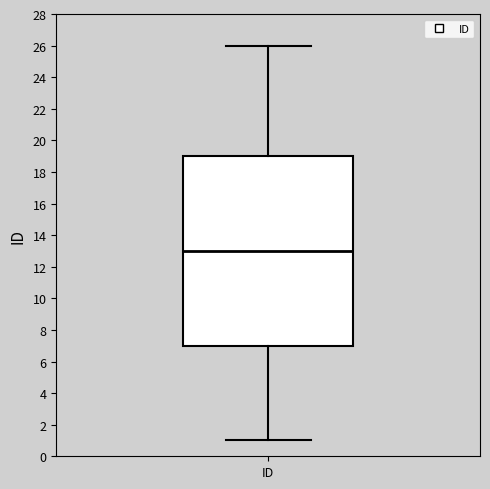

Transcribe this box plot: give where the median line is, the range the box spans, and where the two whiskers end, as read against the y-axis. The values are not printed on the chart, so give them approximately, as read against the axis.

median 13, box 7 to 19, whiskers 1 to 26